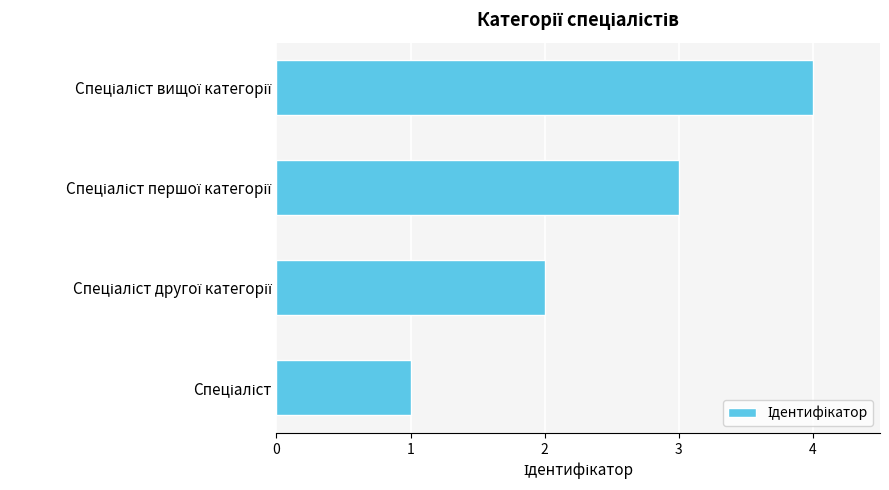

What is the sum of all values?

10